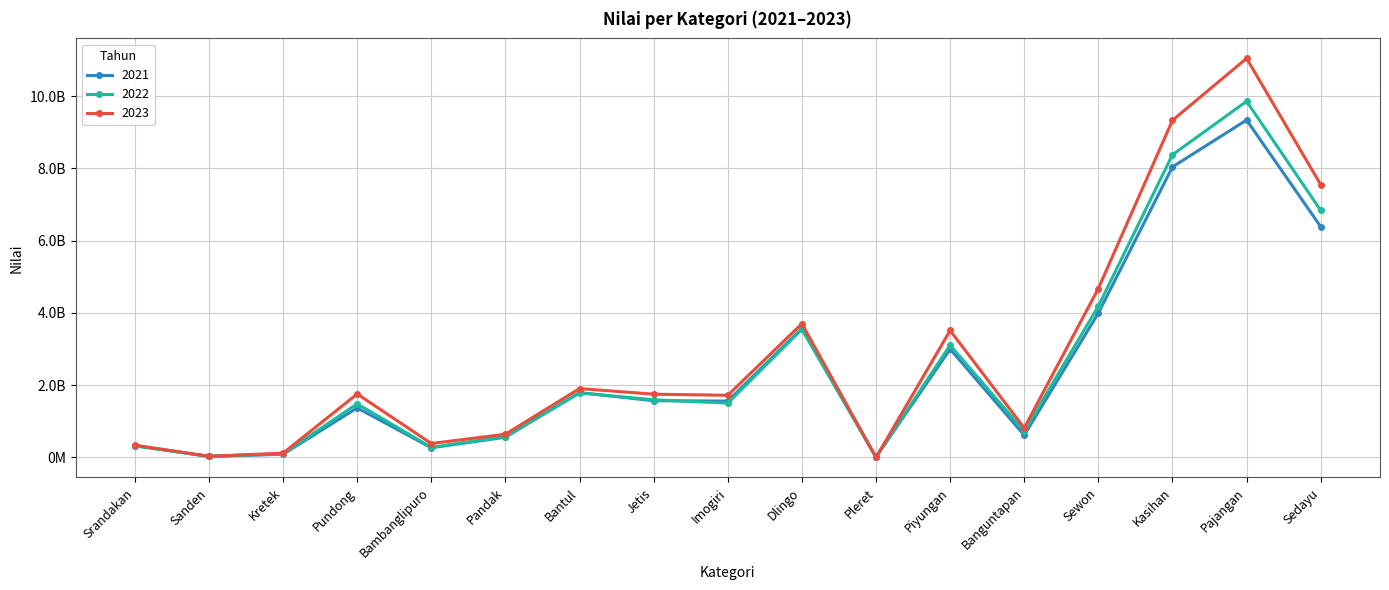

The 2023 series shows 34466900 at Sanden. True or false?

True